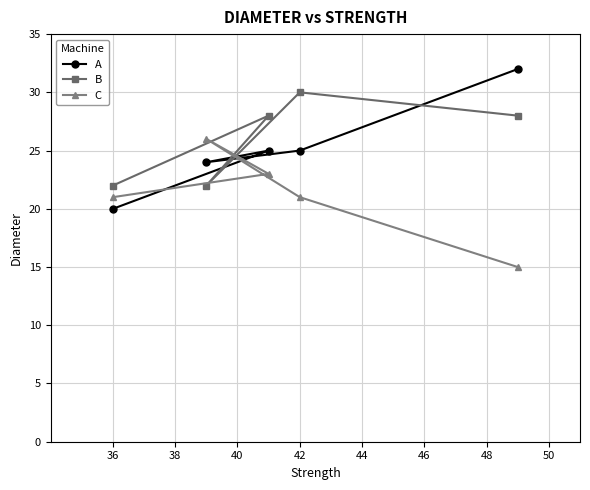

At how many categories does at least one series exceed 28?

2